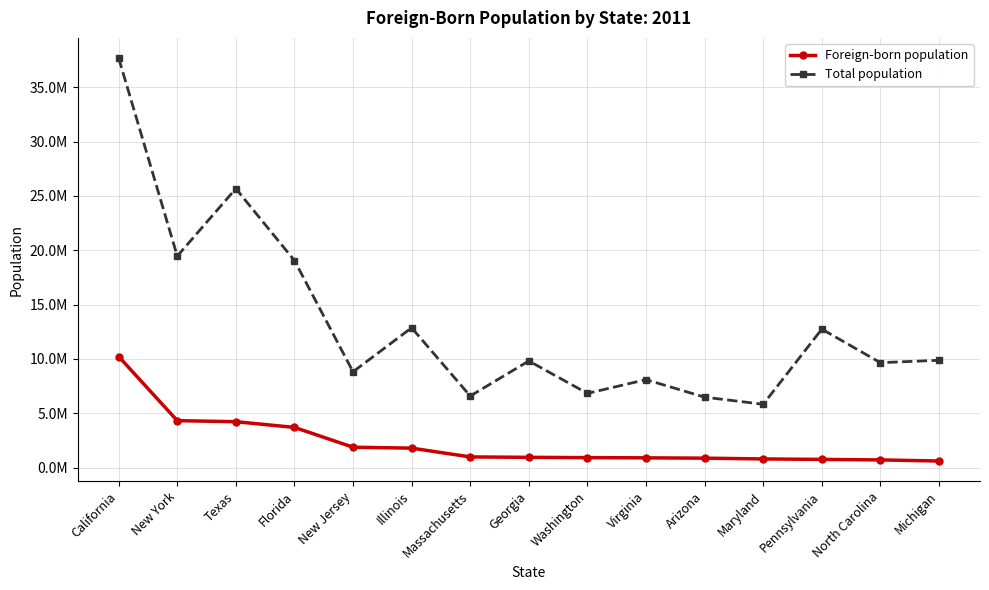

What is the sum of all Total population values?

199495402